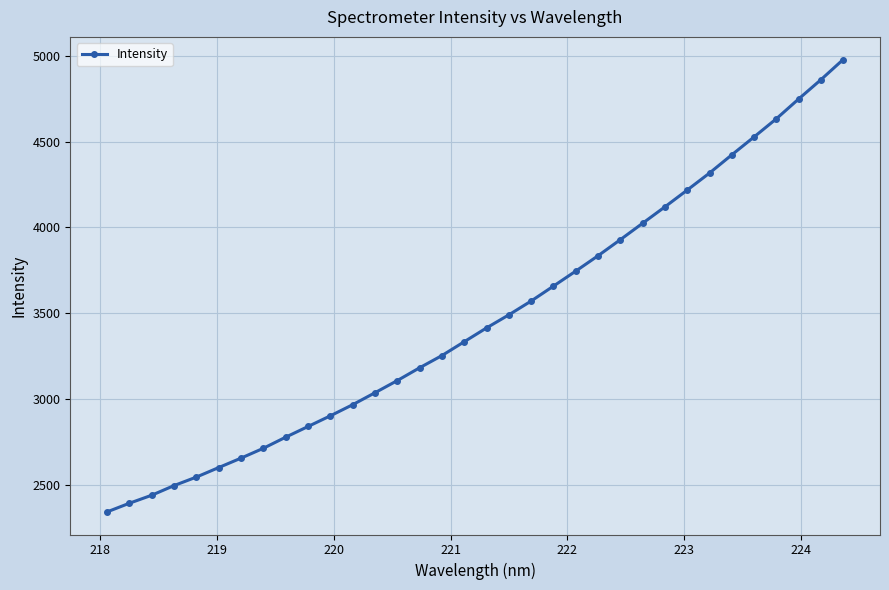

How many lines are shown in the chart?

1